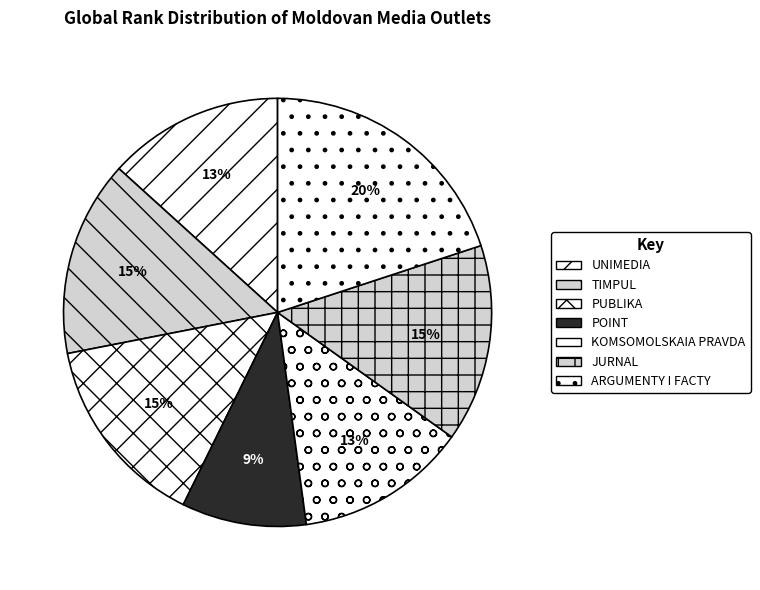

What percentage is NOT represented by PUBLIKA?

85.3%